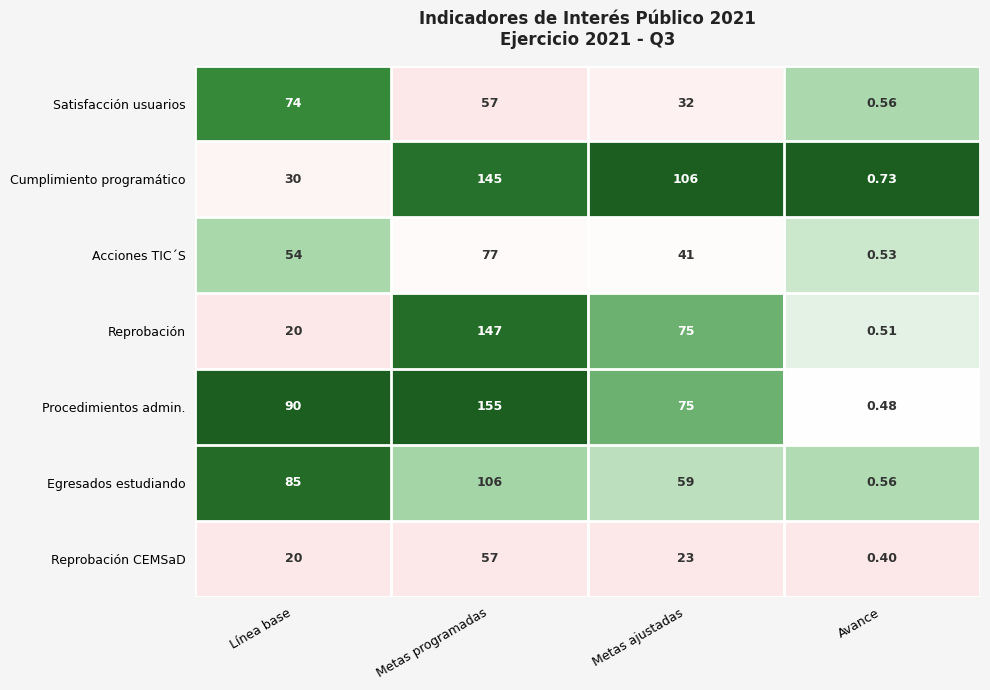

Which series has the largest range (max minus min)?

Procedimientos admin.